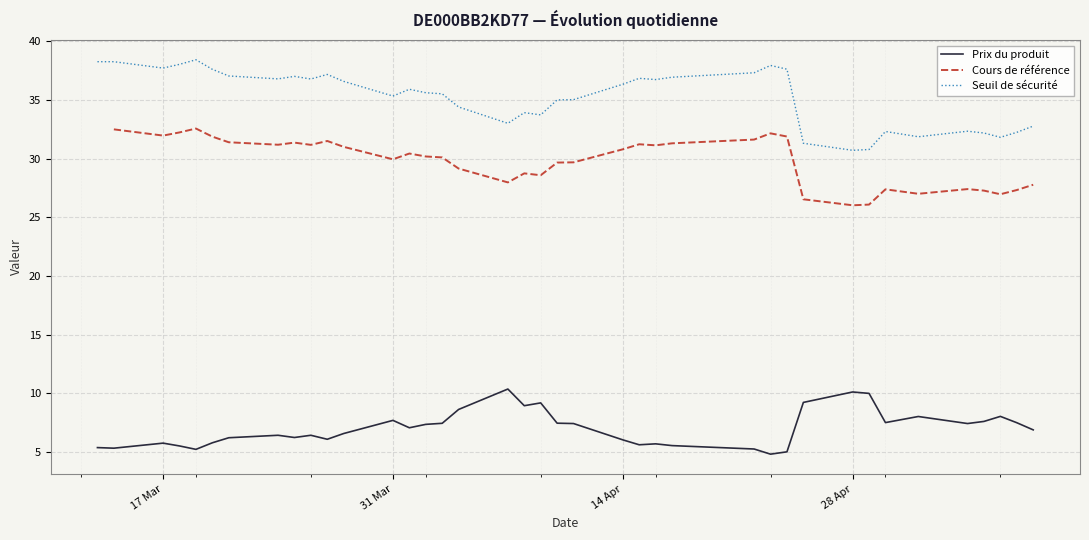

What is the difference between the second highest and minimum values in the Prix du produit series?

5.3